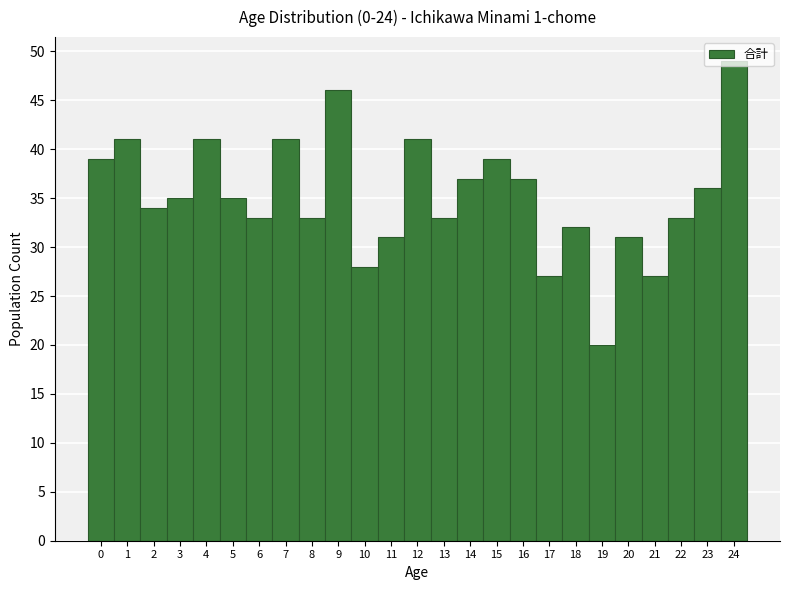

Reading left to right, list every bar in this chart as the range it spans on the x-axis followed by its height. The values are not printed on the chart, so give them approximately, as read against the axis.

-0.5 to 0.5: 39
0.5 to 1.5: 41
1.5 to 2.5: 34
2.5 to 3.5: 35
3.5 to 4.5: 41
4.5 to 5.5: 35
5.5 to 6.5: 33
6.5 to 7.5: 41
7.5 to 8.5: 33
8.5 to 9.5: 46
9.5 to 10.5: 28
10.5 to 11.5: 31
11.5 to 12.5: 41
12.5 to 13.5: 33
13.5 to 14.5: 37
14.5 to 15.5: 39
15.5 to 16.5: 37
16.5 to 17.5: 27
17.5 to 18.5: 32
18.5 to 19.5: 20
19.5 to 20.5: 31
20.5 to 21.5: 27
21.5 to 22.5: 33
22.5 to 23.5: 36
23.5 to 24.5: 49